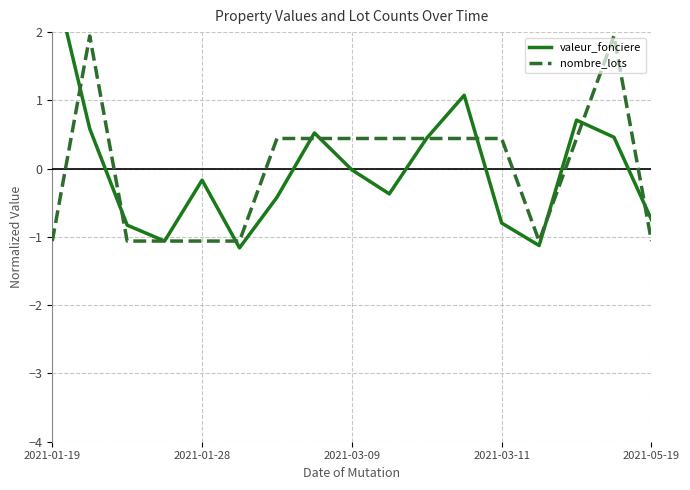

What is the minimum value for nombre_lots?

-1.1